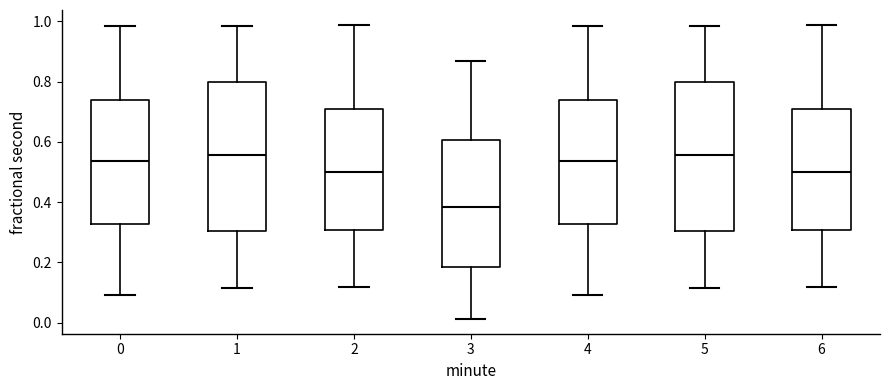

Reading left to right, transcribe this box plot: for each box, give where its median line is, the range the box spans, and where its two whiskers end, as read against the y-axis. The values are not printed on the chart, so give them approximately, as read against the axis.

0: median 0.54, box 0.32 to 0.74, whiskers 0.10 to 0.98
1: median 0.56, box 0.30 to 0.80, whiskers 0.12 to 0.98
2: median 0.50, box 0.30 to 0.72, whiskers 0.12 to 0.98
3: median 0.38, box 0.18 to 0.60, whiskers 0.02 to 0.86
4: median 0.54, box 0.32 to 0.74, whiskers 0.10 to 0.98
5: median 0.56, box 0.30 to 0.80, whiskers 0.12 to 0.98
6: median 0.50, box 0.30 to 0.72, whiskers 0.12 to 0.98